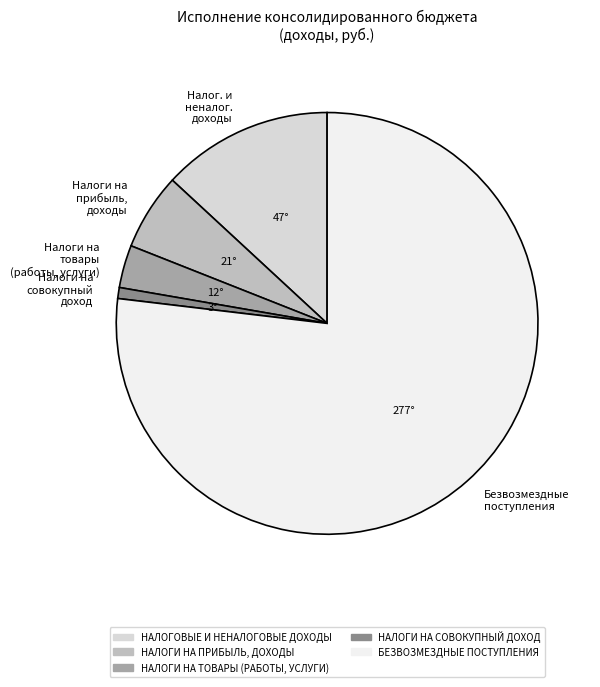

How many segments does this pie chart have?

5